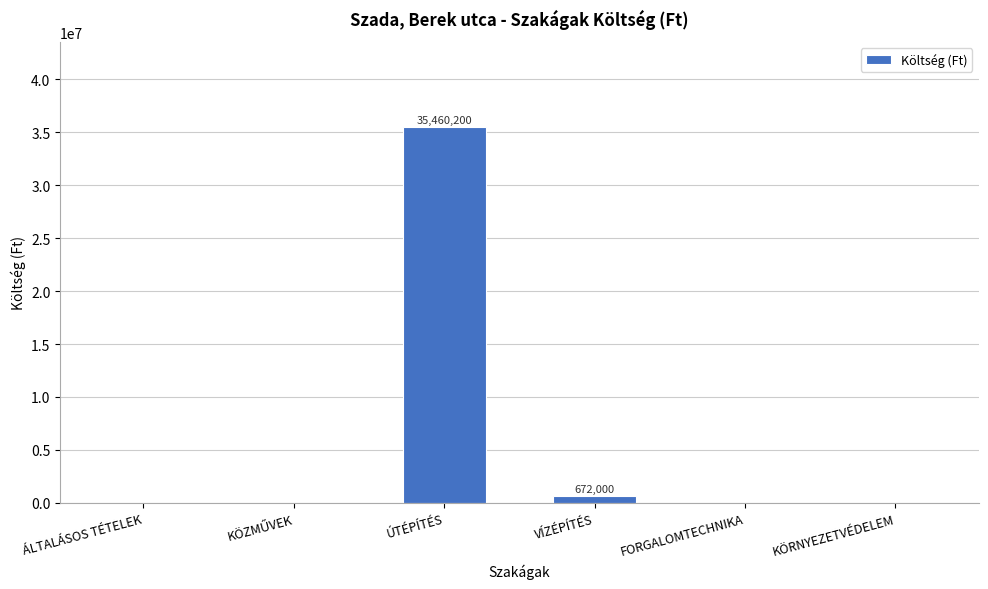

True or false: the data shows 672000 at VÍZÉPÍTÉS.

True